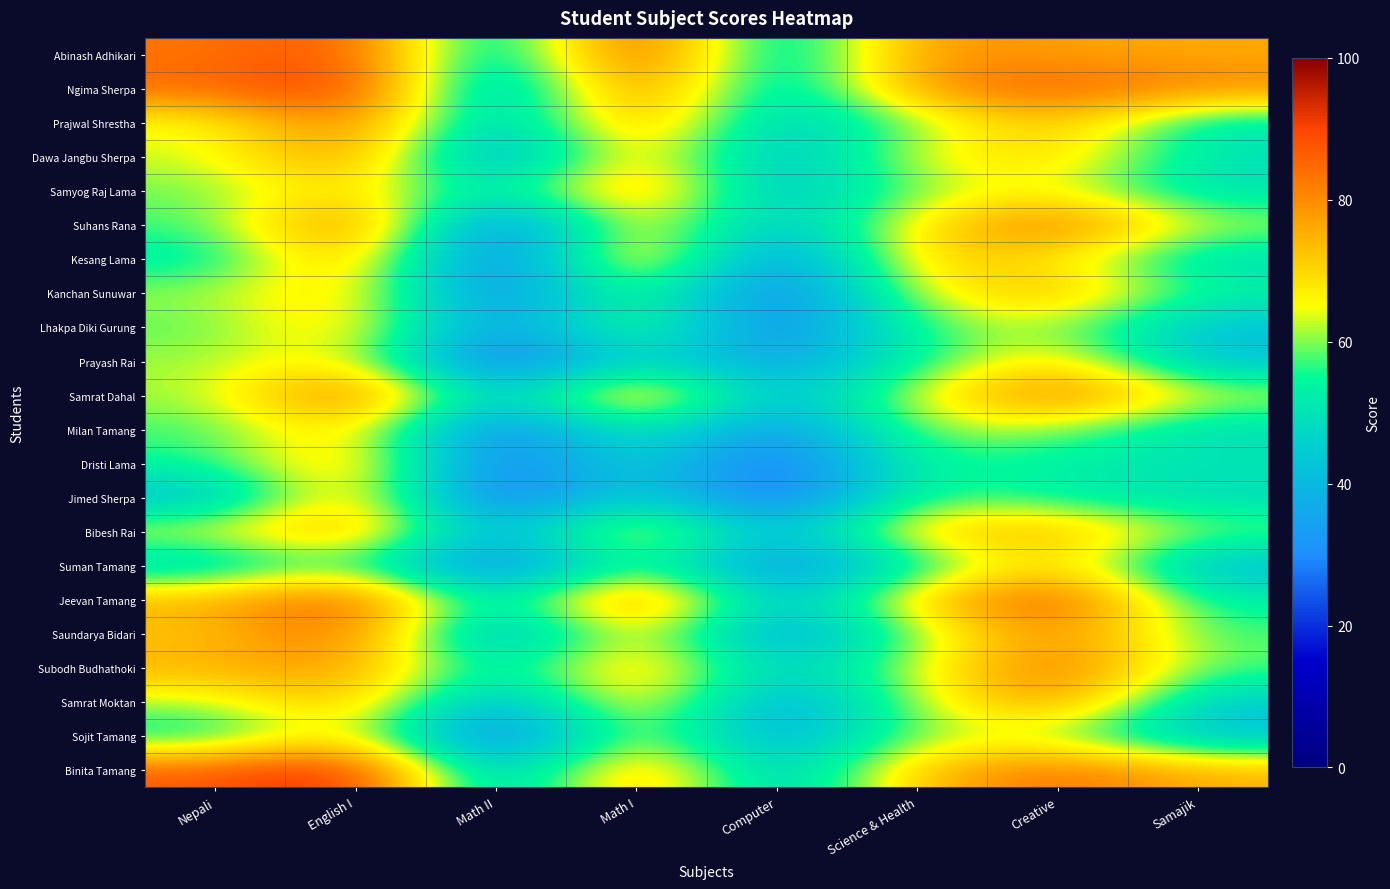

At which category is the sum across all series the highest?

English I